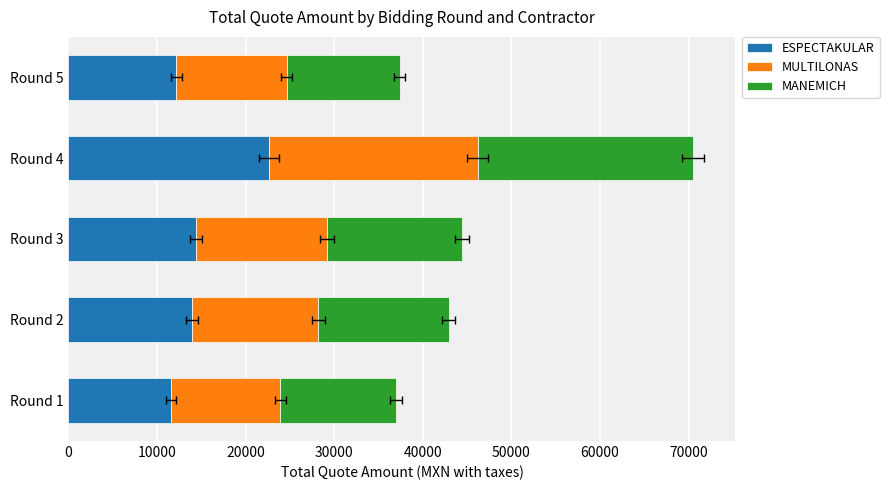

List the series in order of their overall mean, highest first.

MANEMICH, MULTILONAS, ESPECTAKULAR